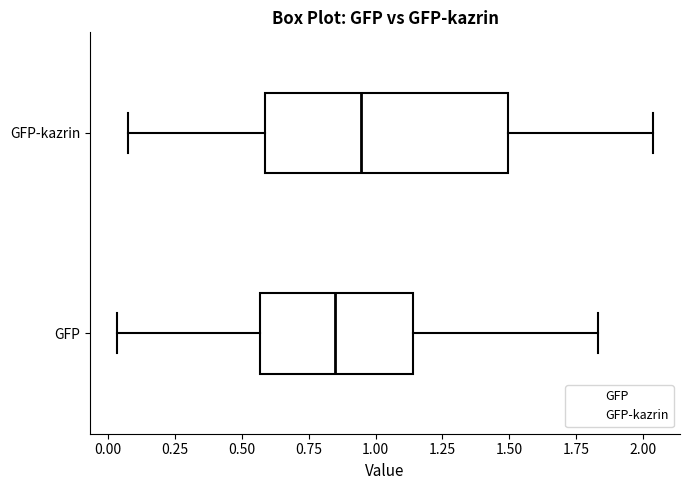

Comparing the boxes themselves (not the whiskers), which one is the widest?

GFP-kazrin